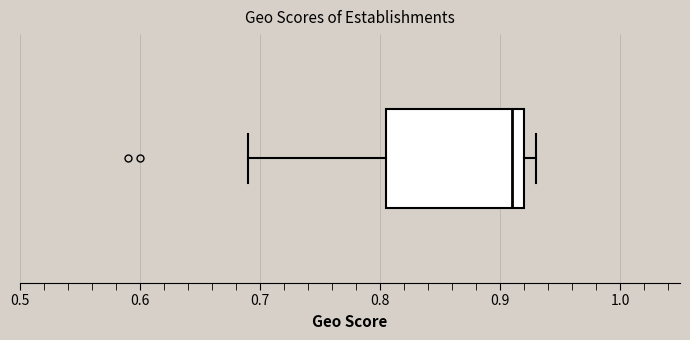

Transcribe this box plot: give where the median line is, the range the box spans, and where the two whiskers end, as read against the x-axis. The values are not printed on the chart, so give them approximately, as read against the axis.

median 0.91, box 0.81 to 0.92, whiskers 0.69 to 0.93